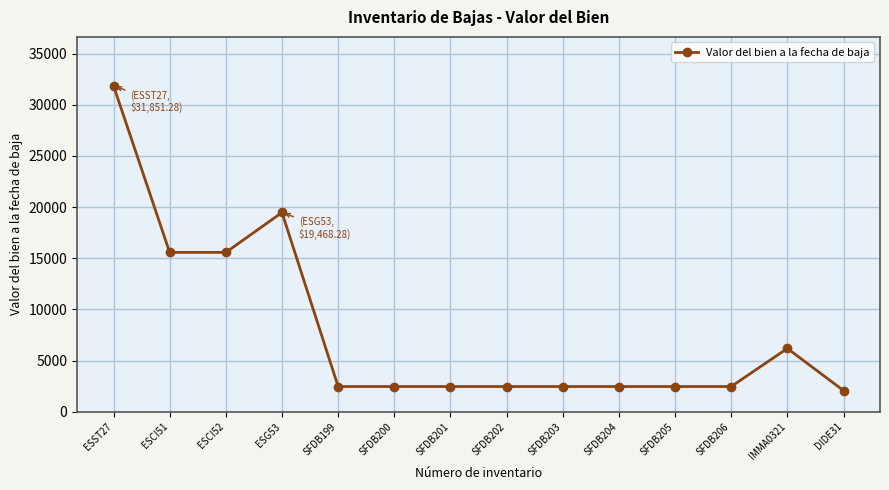

Reading left to right, list all the values displayed in this chart.

ESST27=31851.3	ESCI51=15567.2	ESCI52=15567.2	ESG53=19468.3	SFDB199=2456.9	SFDB200=2456.9	SFDB201=2456.9	SFDB202=2456.9	SFDB203=2456.9	SFDB204=2456.9	SFDB205=2456.9	SFDB206=2456.9	IMMA0321=6183.4	DIDE31=2064.8